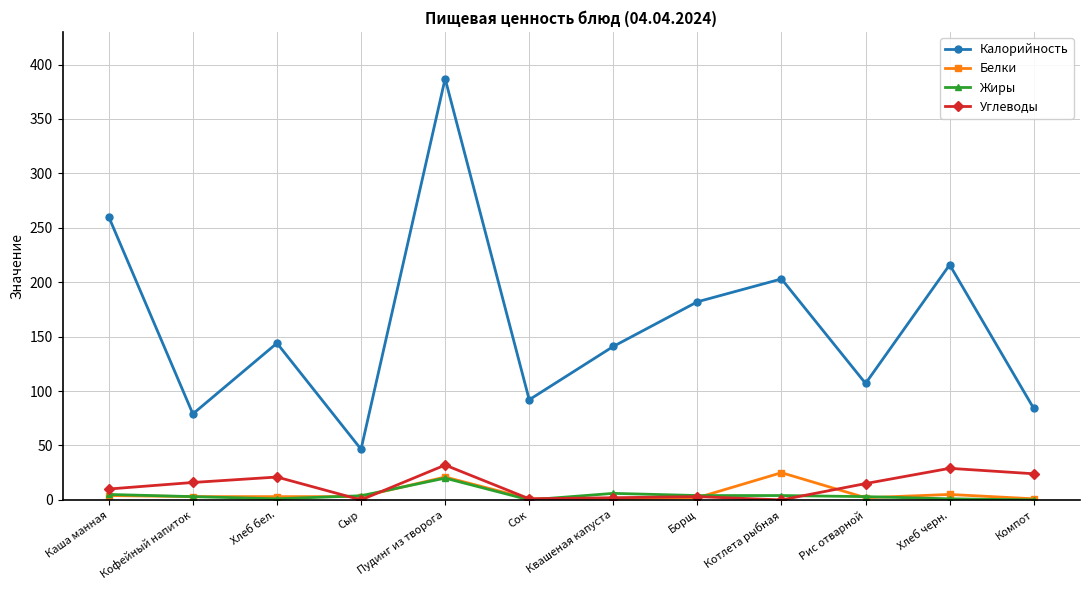

How many lines are shown in the chart?

4